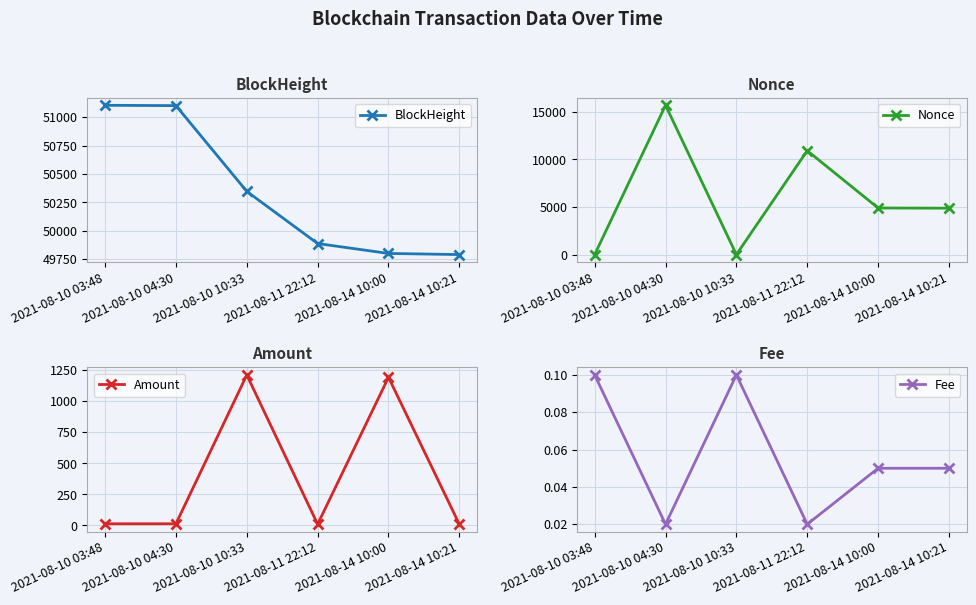

The value of BlockHeight at 2021-08-14 10:21 is 22069.2. True or false?

False